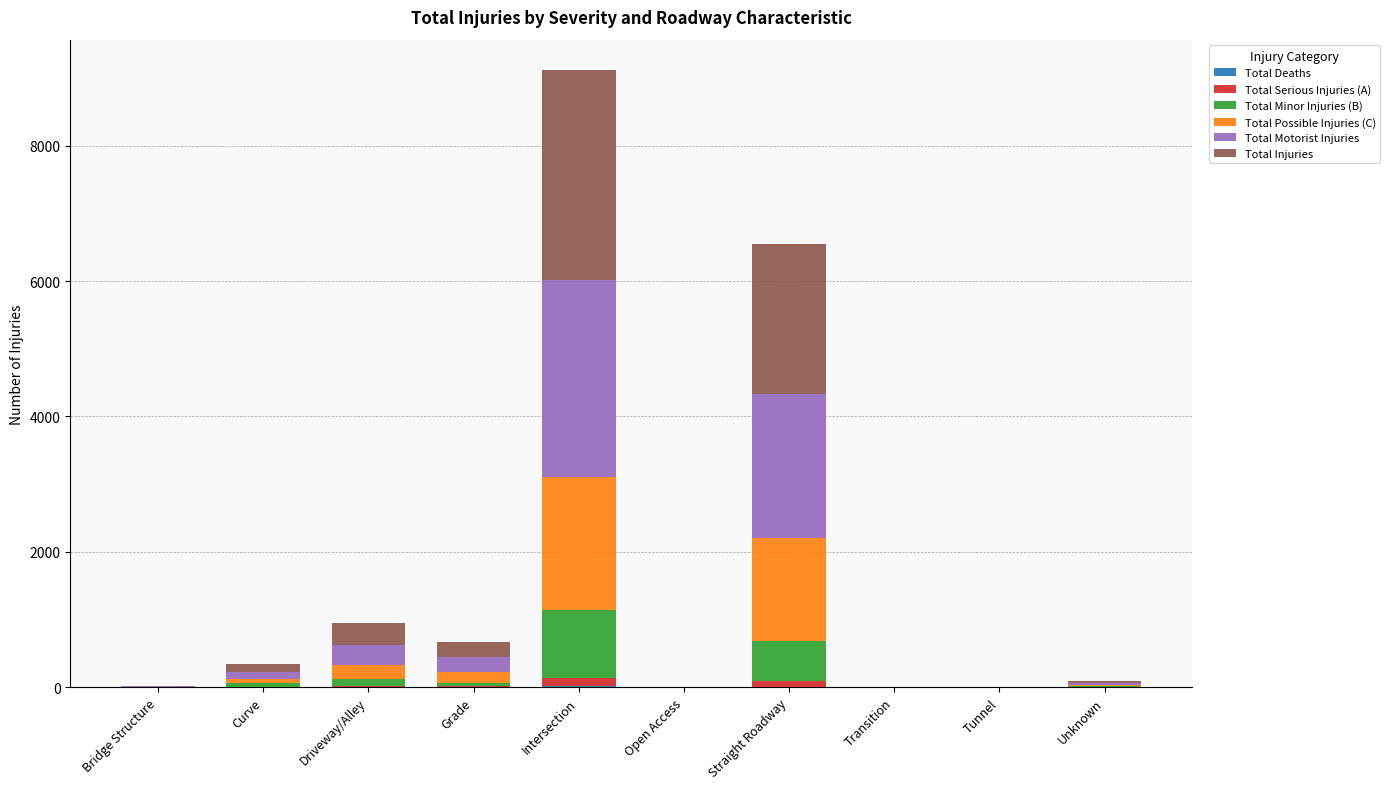

Does the chart contain stacked bars?

Yes